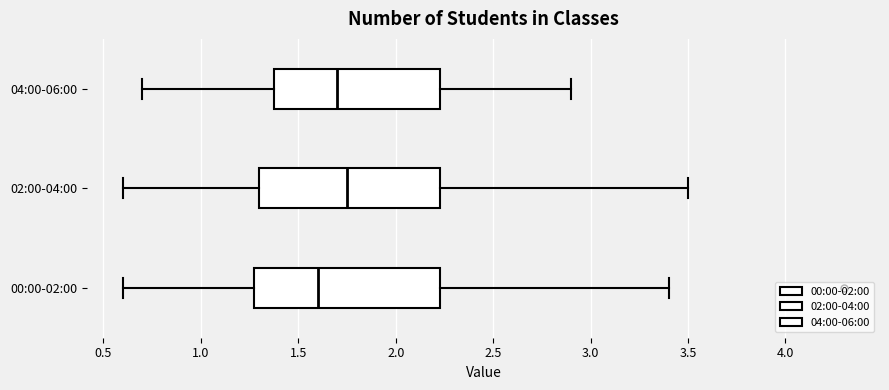

Which box has the furthest to the left median line?

00:00-02:00